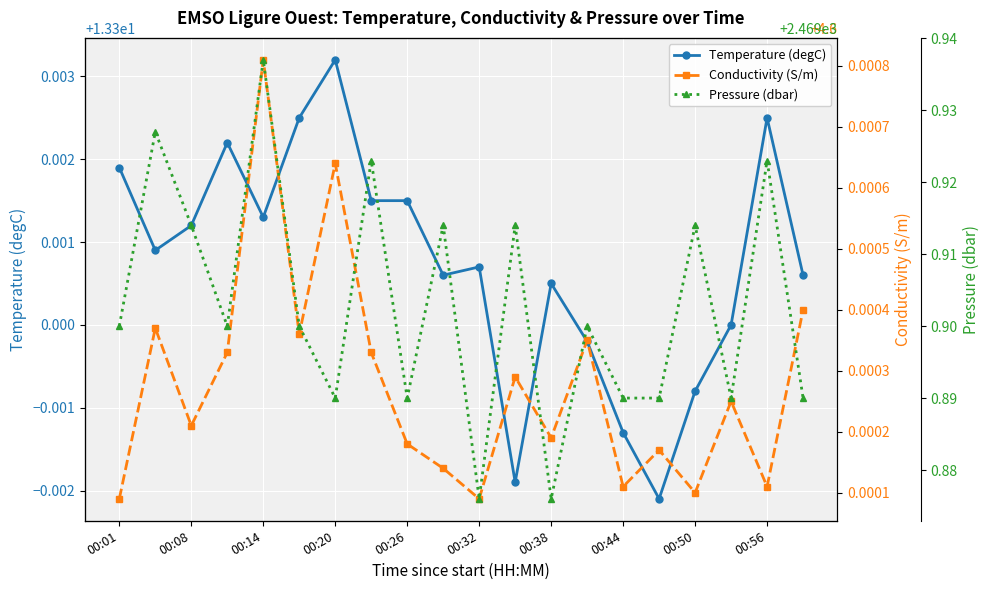

True or false: Conductivity (S/m) has more than 0 interior local peaks.

True